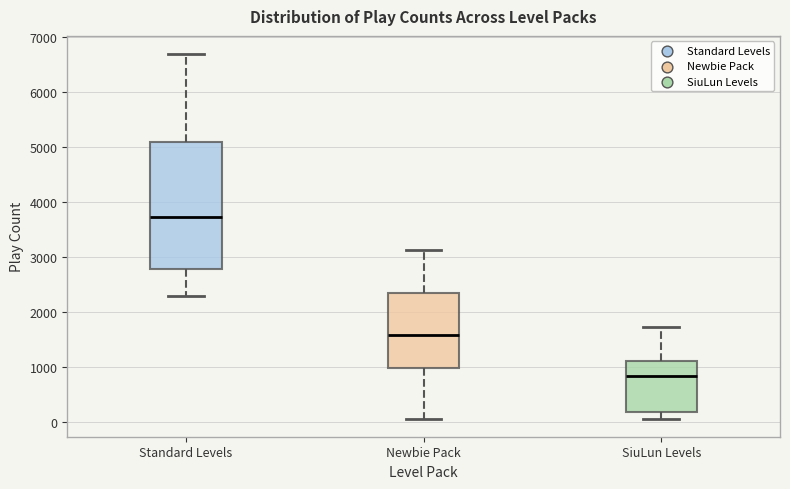

Reading left to right, transcribe this box plot: for each box, give where its median line is, the range the box spans, and where its two whiskers end, as read against the y-axis. The values are not printed on the chart, so give them approximately, as read against the axis.

Standard Levels: median 3700, box 2800 to 5100, whiskers 2300 to 6700
Newbie Pack: median 1600, box 1000 to 2300, whiskers 100 to 3100
SiuLun Levels: median 800, box 200 to 1100, whiskers 100 to 1700